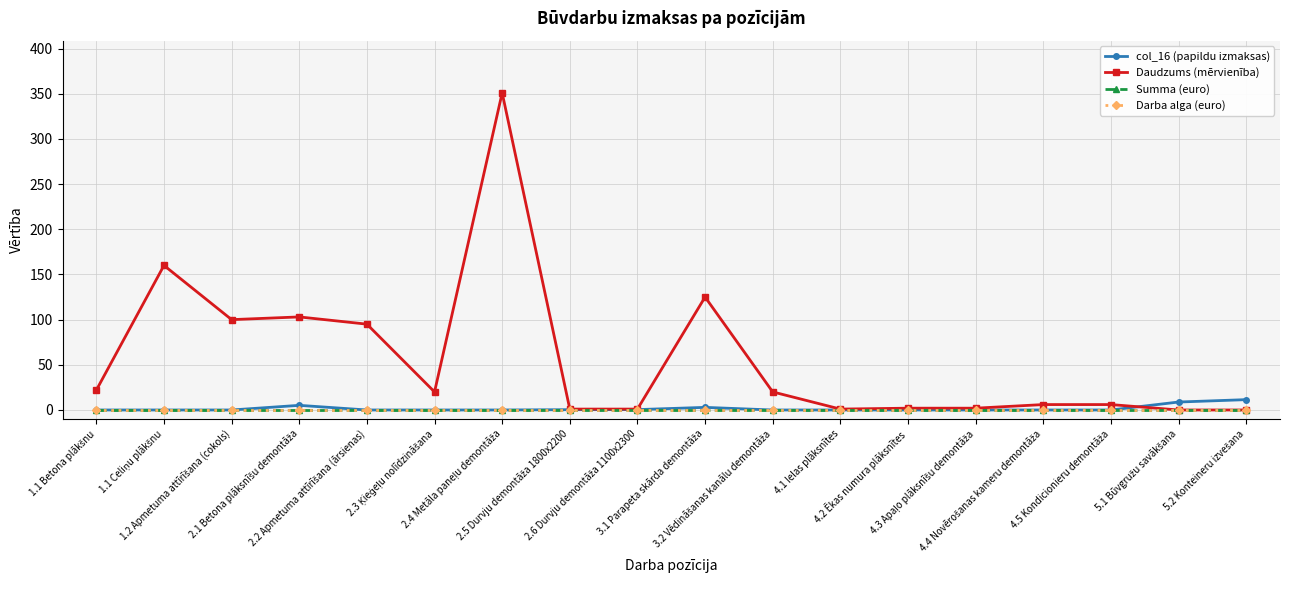

At which category is the sum across all series the highest?

2.4 Metāla paneļu demontāža